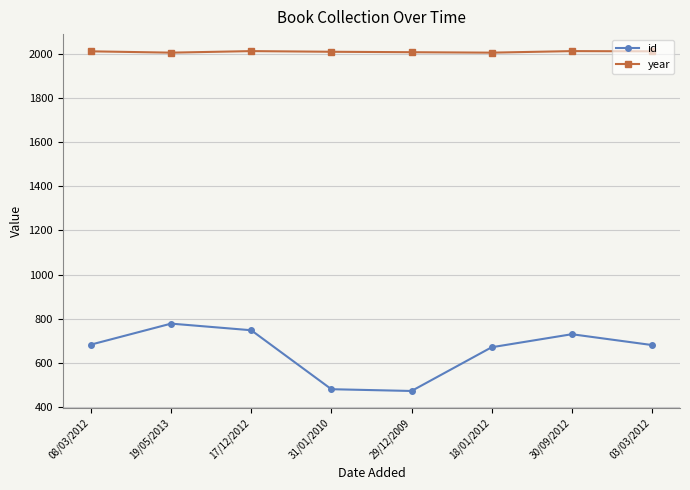

What position from the right is 18/01/2012?

3